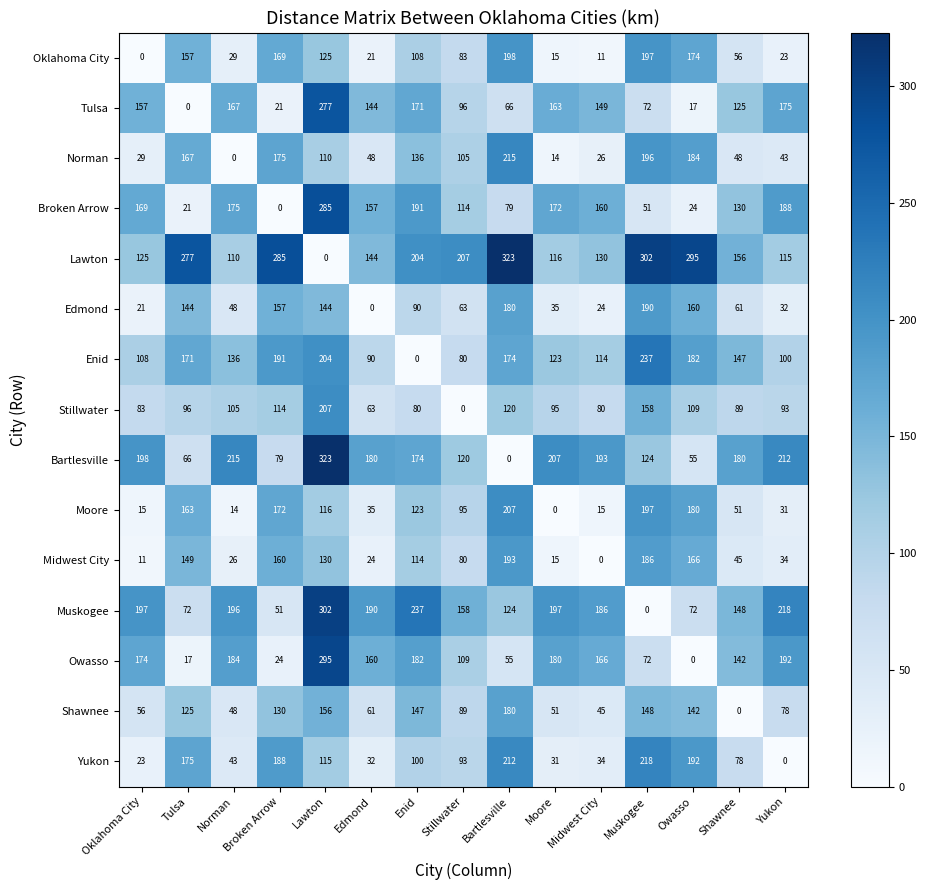

What is the maximum value shown in the chart?

323